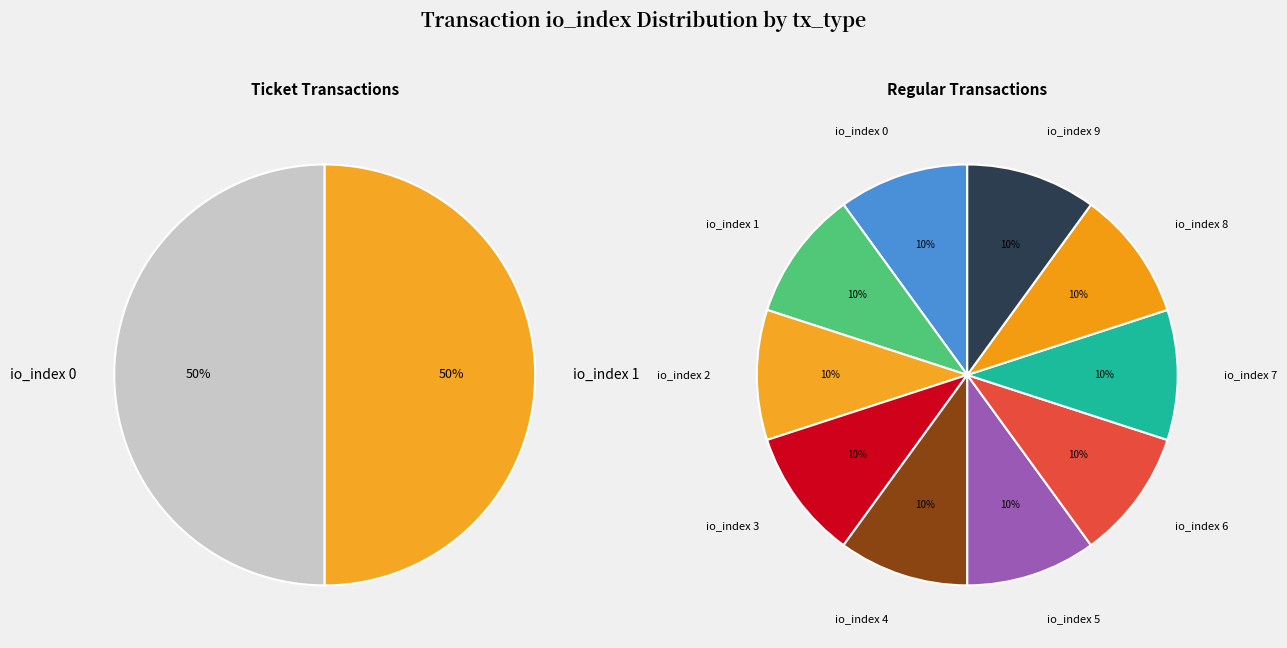

Does any single category account for the majority?

No